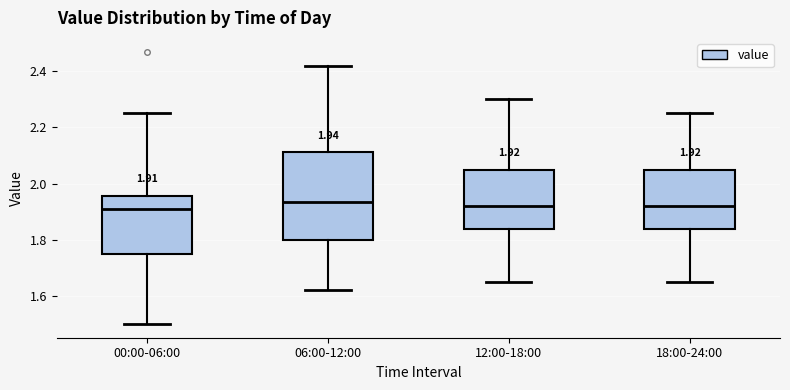

Which box is the tallest, from its lower edge to its upper edge?

06:00-12:00